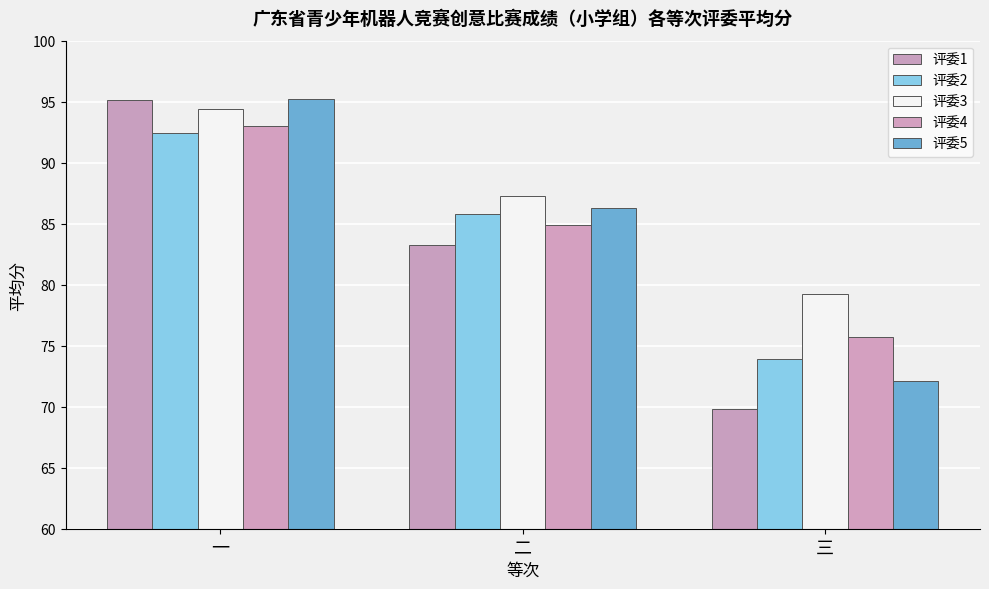

Read the 评委2 value at 二.

85.8